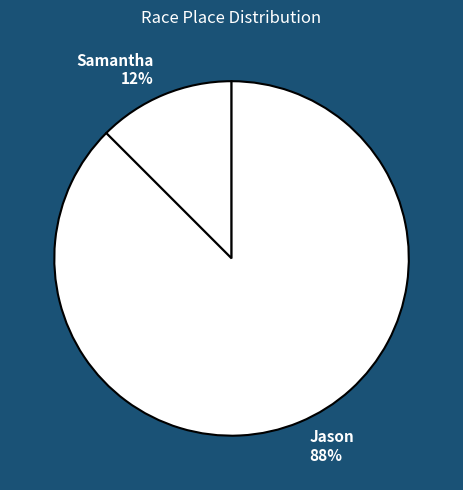

What is the majority slice?

Jason